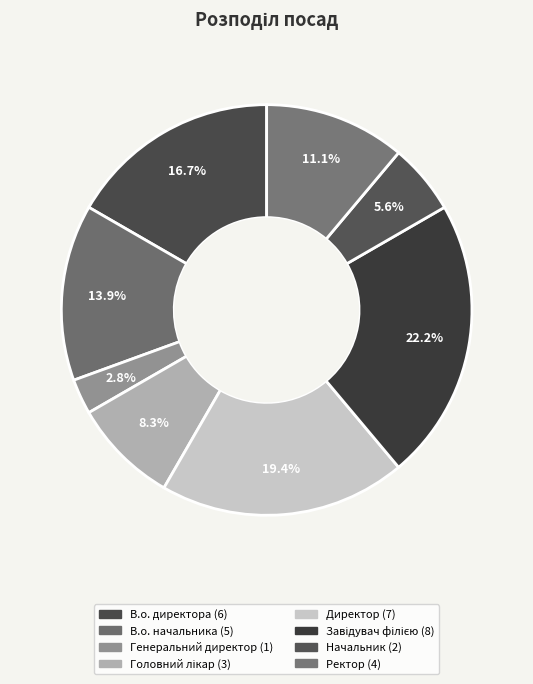

Between В.о. начальника and Головний лікар, which is larger?

В.о. начальника